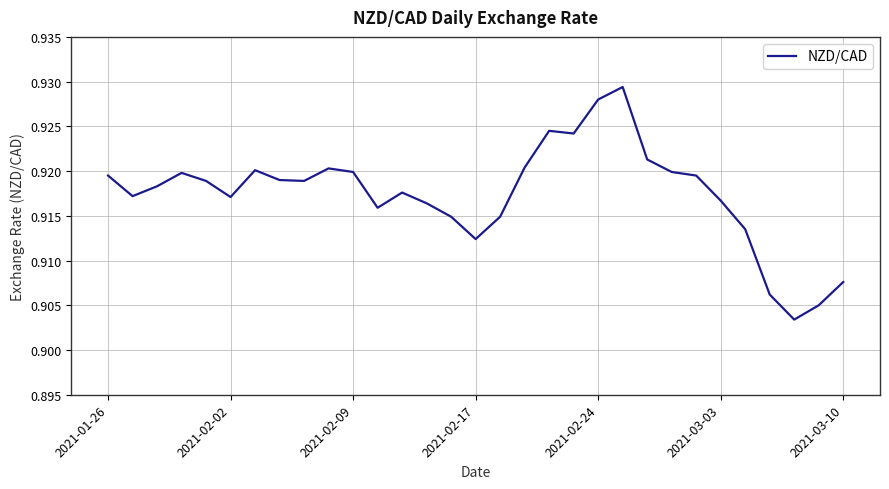

What is the value of the 30th point from the left?

0.9